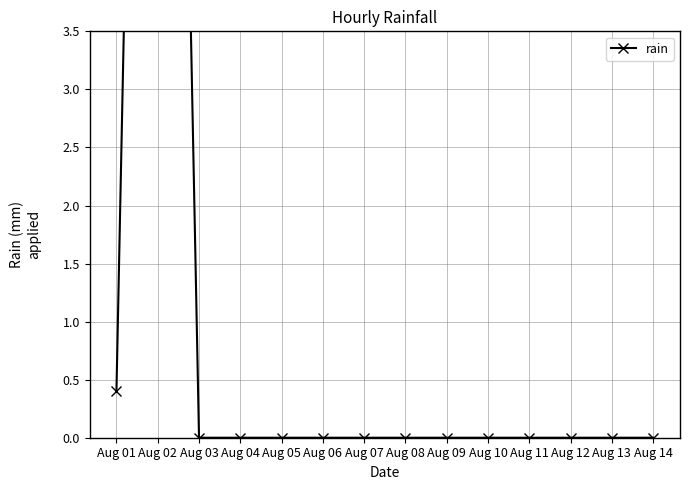

What is the change in value from Aug 02 to Aug 10?

-17.8